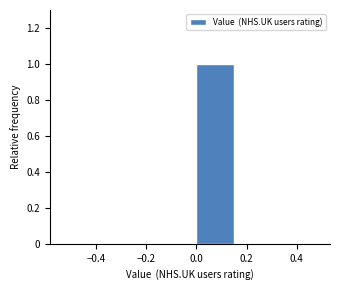

What is the height of the bar covering 0.00 to 0.16 on the x-axis? Neither the bar edges nor the heights are printed on the chart, so give them approximately, as read against the axes.

1